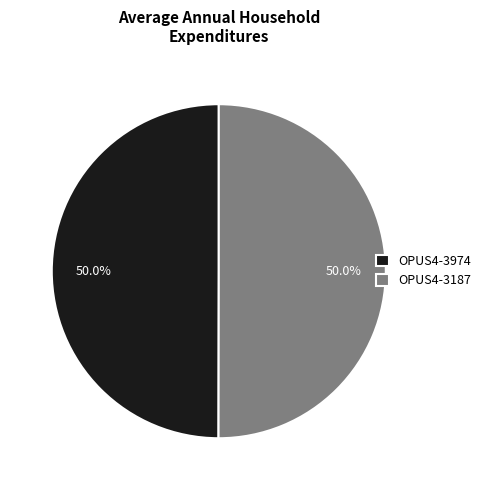

How many slices are in this pie chart?

2